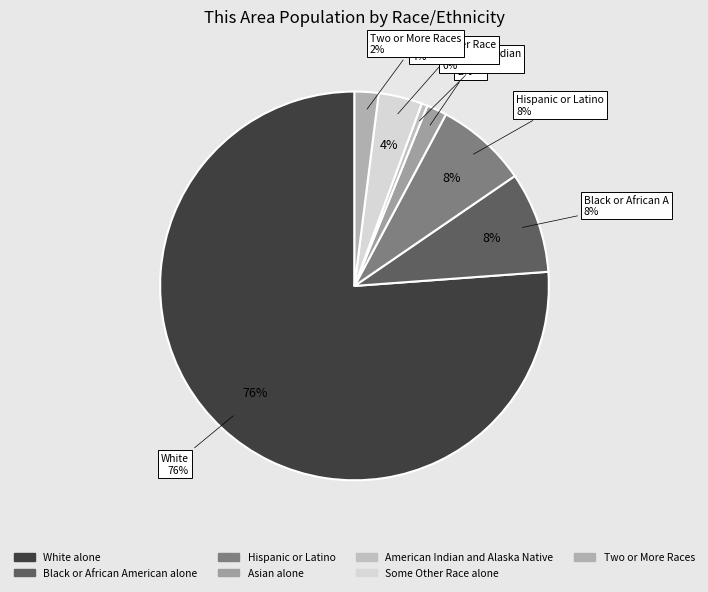

Is the sum of Black or African American alone and Hispanic or Latino greater than half?

No